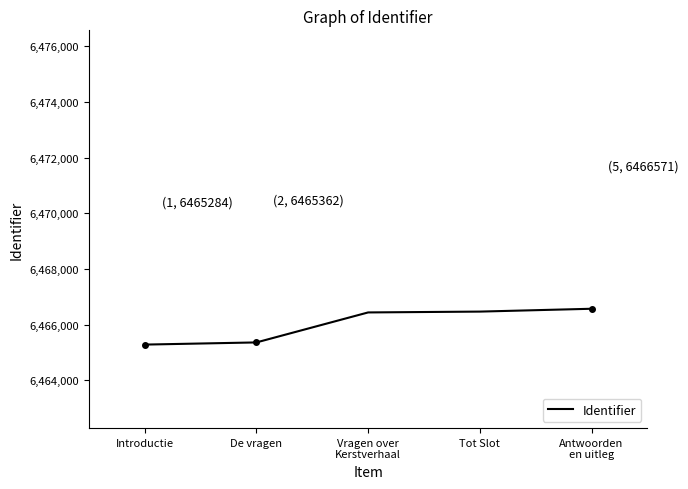

The chart shows a value of 10955633 at Antwoorden
en uitleg. True or false?

False